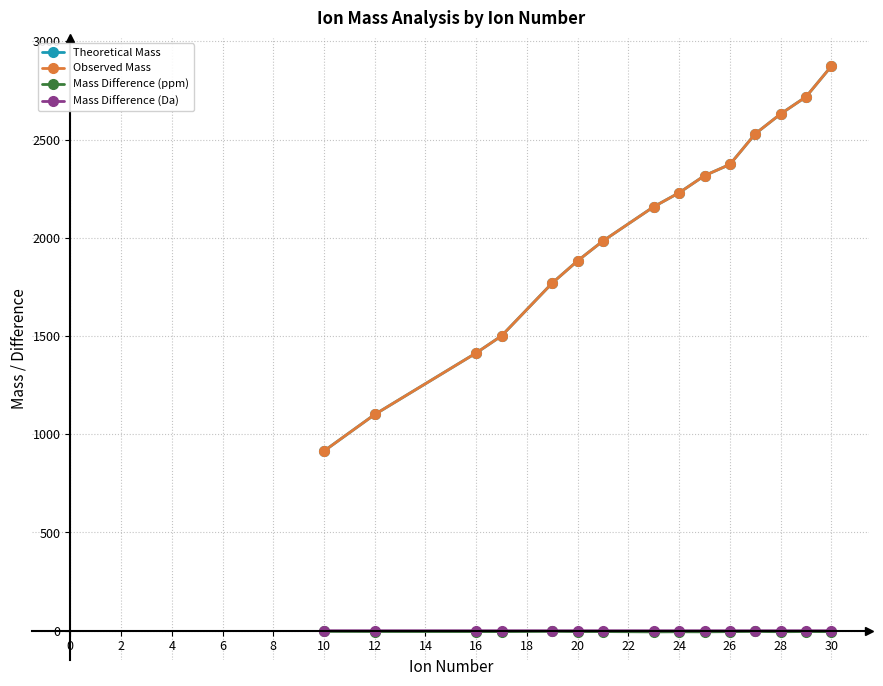

True or false: Mass Difference (ppm) has more than 2 points higher than both neighbors.

True